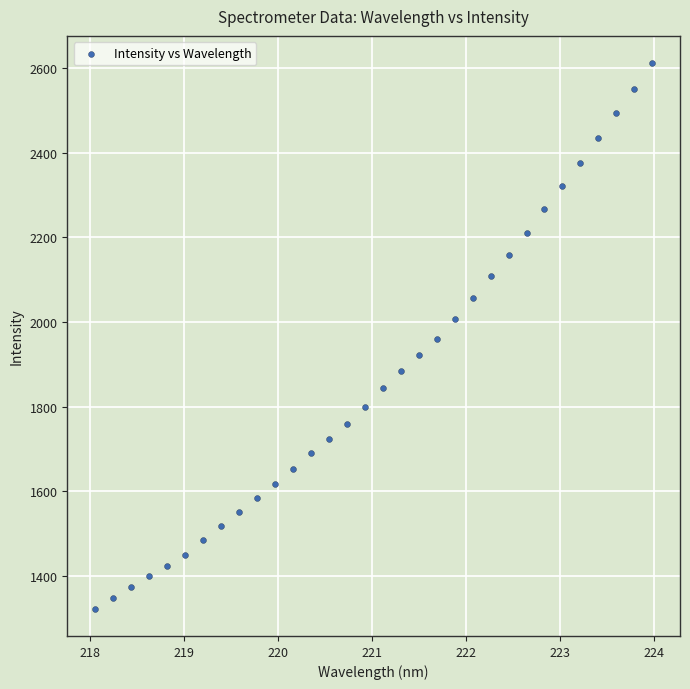

What is the range of Y values (max minus min)?

1290.8